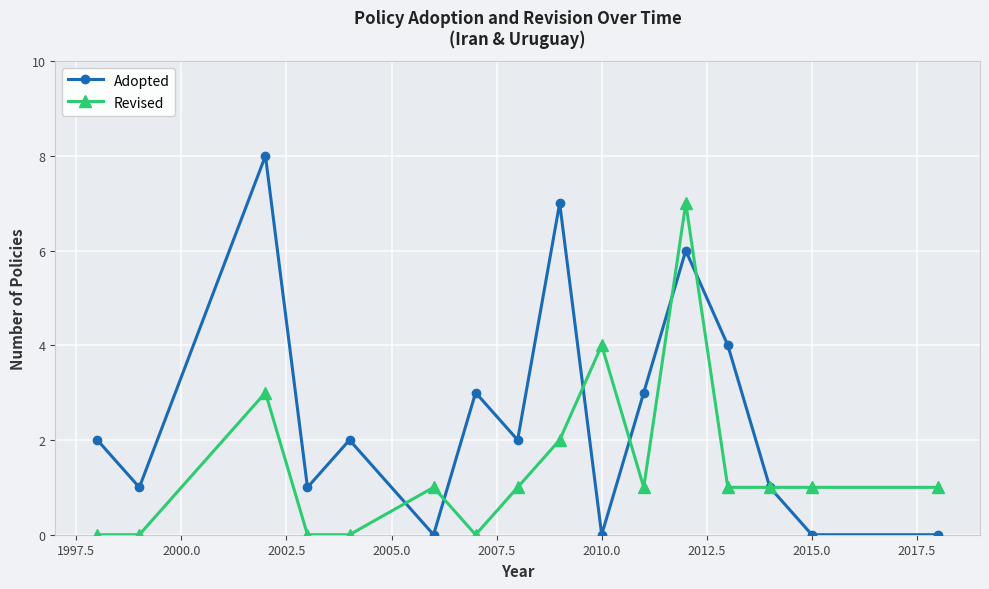

Does the chart display data point markers on the line(s)?

Yes